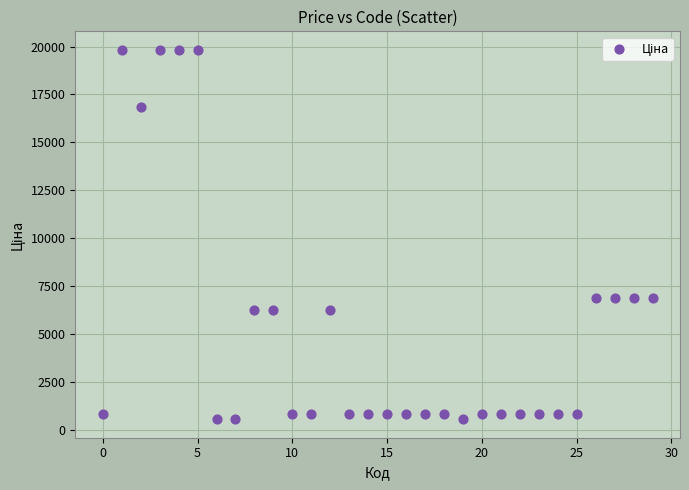

What is the range of Y values (max minus min)?

19283.3